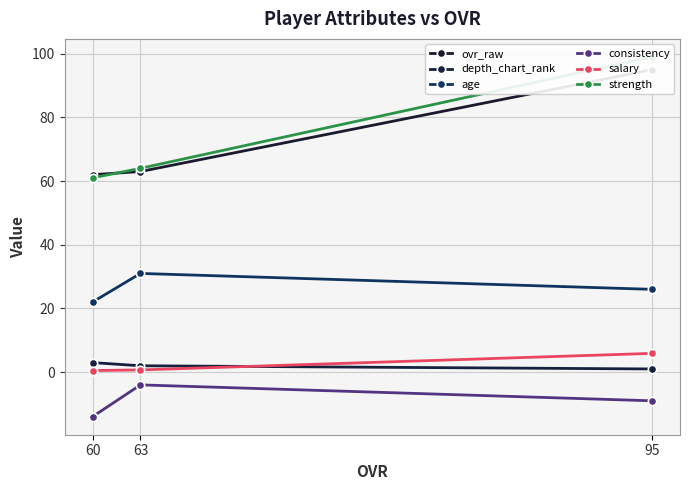

What is the difference between the age values at 60 and 63?

9.0